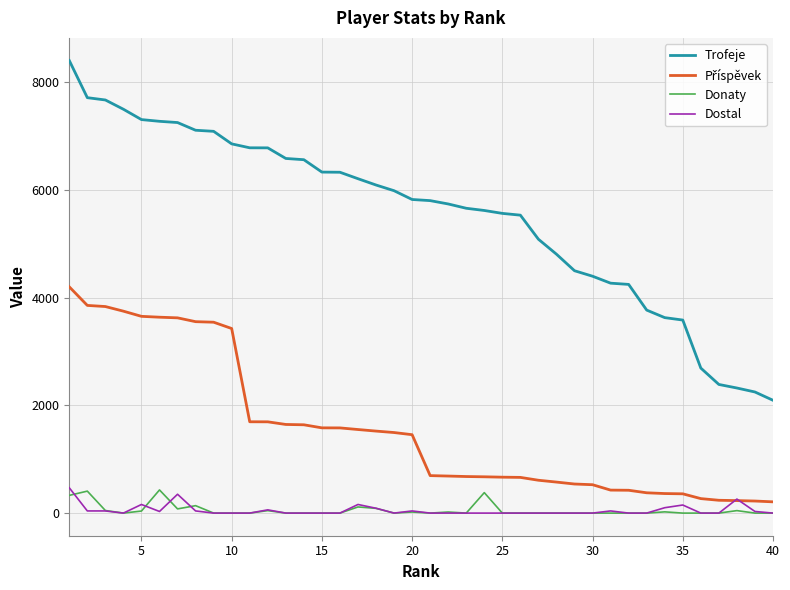

What is the greatest value displayed?

8405